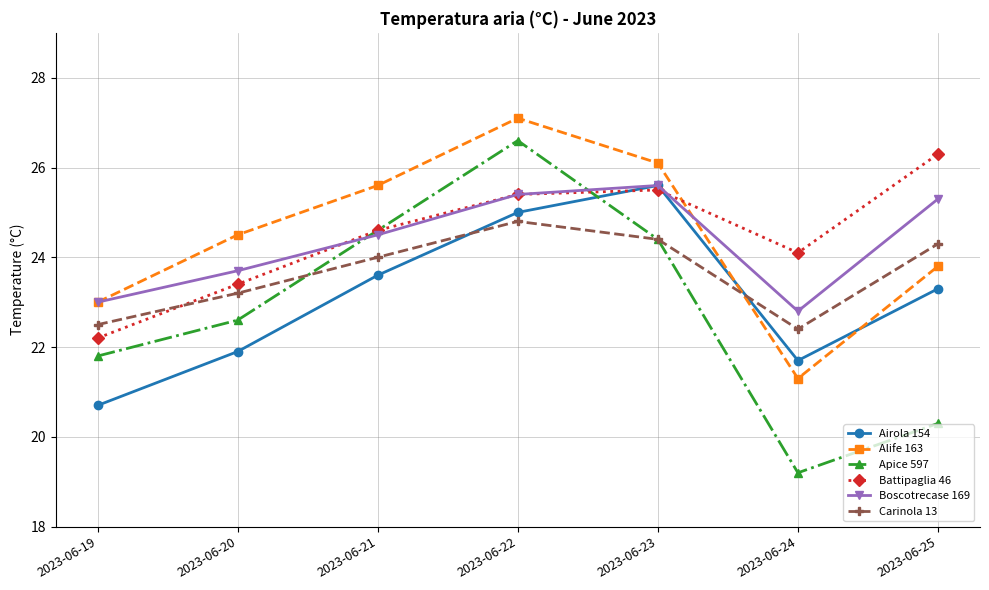

The Battipaglia 46 series shows 23.4 at 2023-06-20. True or false?

True